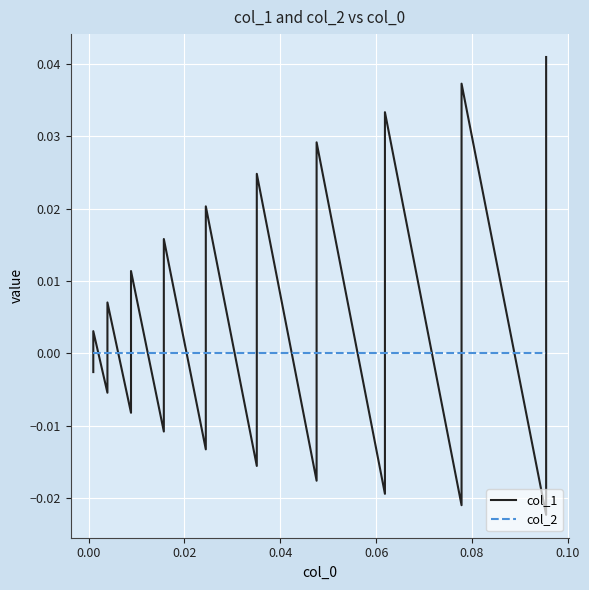

After their last crossing, which series has the higher values: col_1 or col_2?

col_1